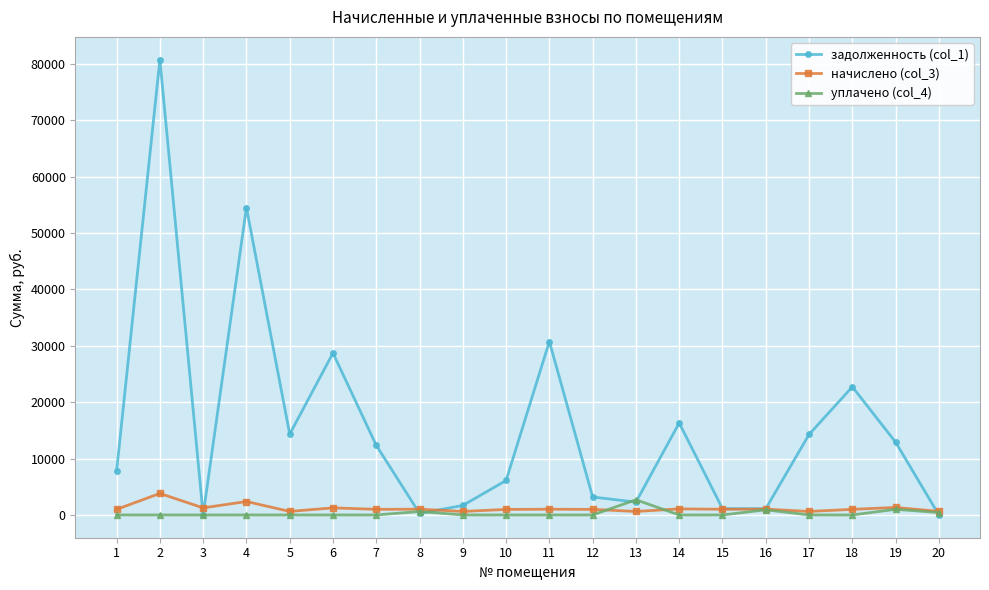

Does the chart display data point markers on the line(s)?

Yes